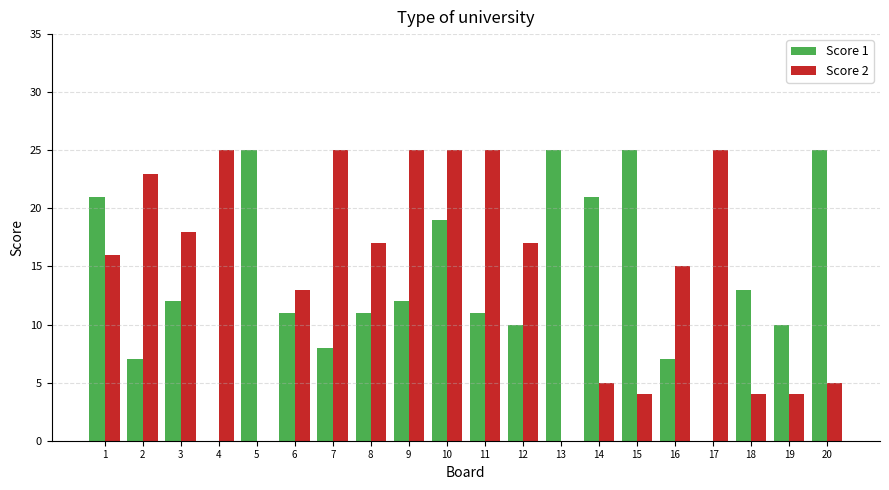

True or false: Score 1 has a value of 25 at 5.

True